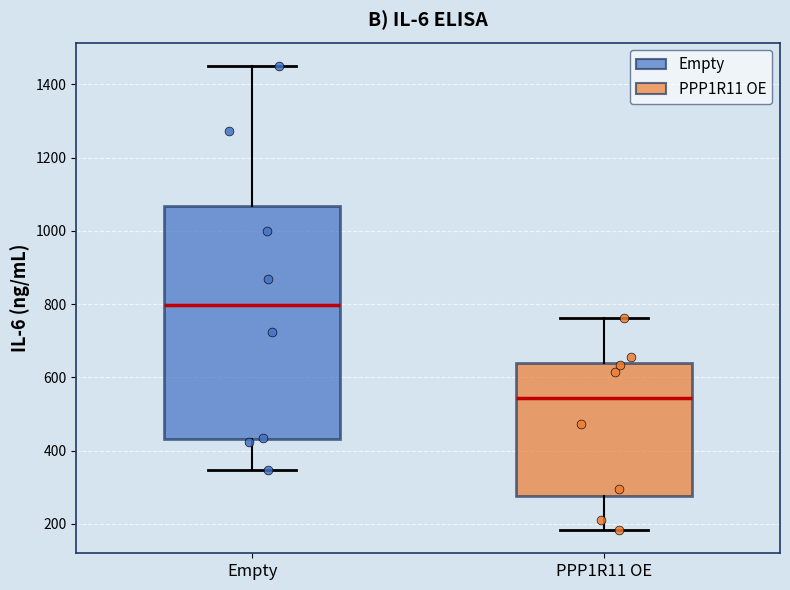

Reading left to right, transcribe this box plot: for each box, give where its median line is, the range the box spans, and where its two whiskers end, as read against the y-axis. The values are not printed on the chart, so give them approximately, as read against the axis.

Empty: median 800, box 440 to 1060, whiskers 340 to 1460
PPP1R11 OE: median 540, box 280 to 640, whiskers 180 to 760